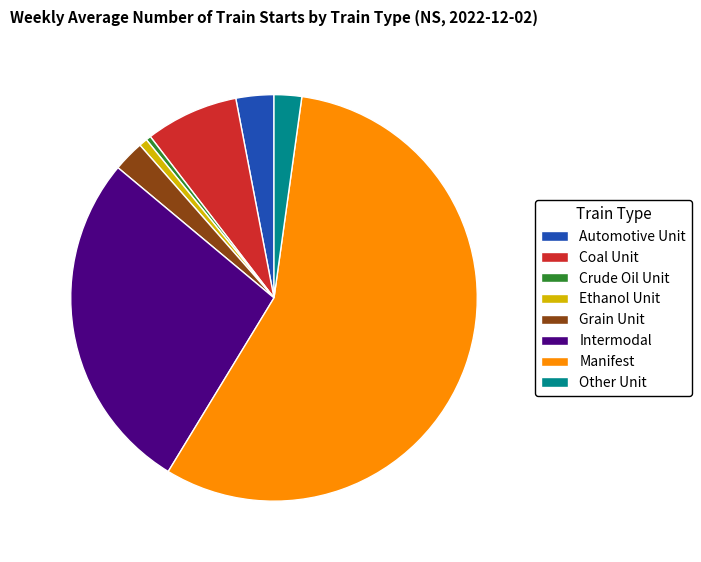

Combined, do Automotive Unit and Coal Unit account for over 50%?

No